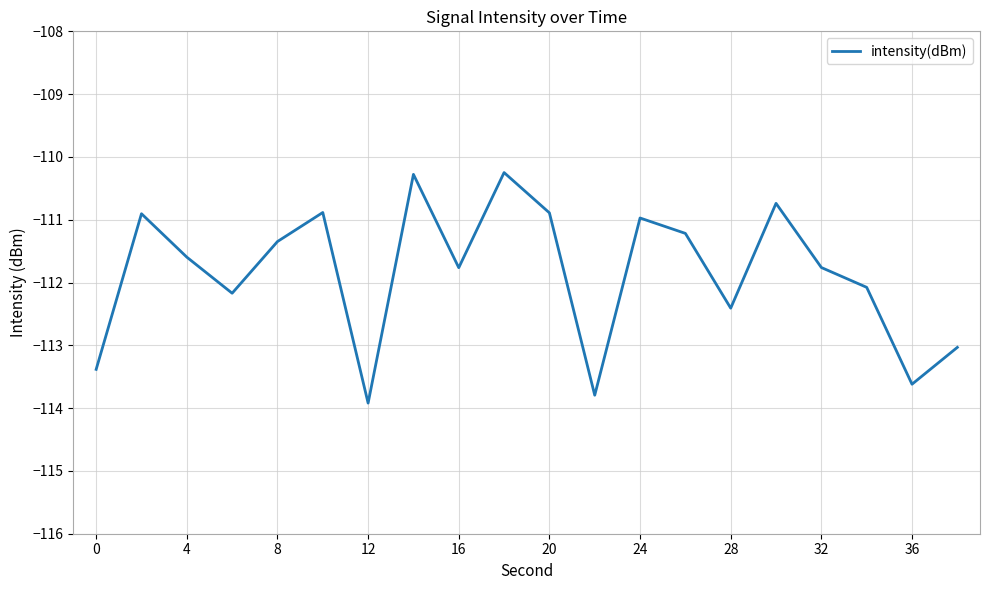

What is the maximum value shown in the chart?

-110.2